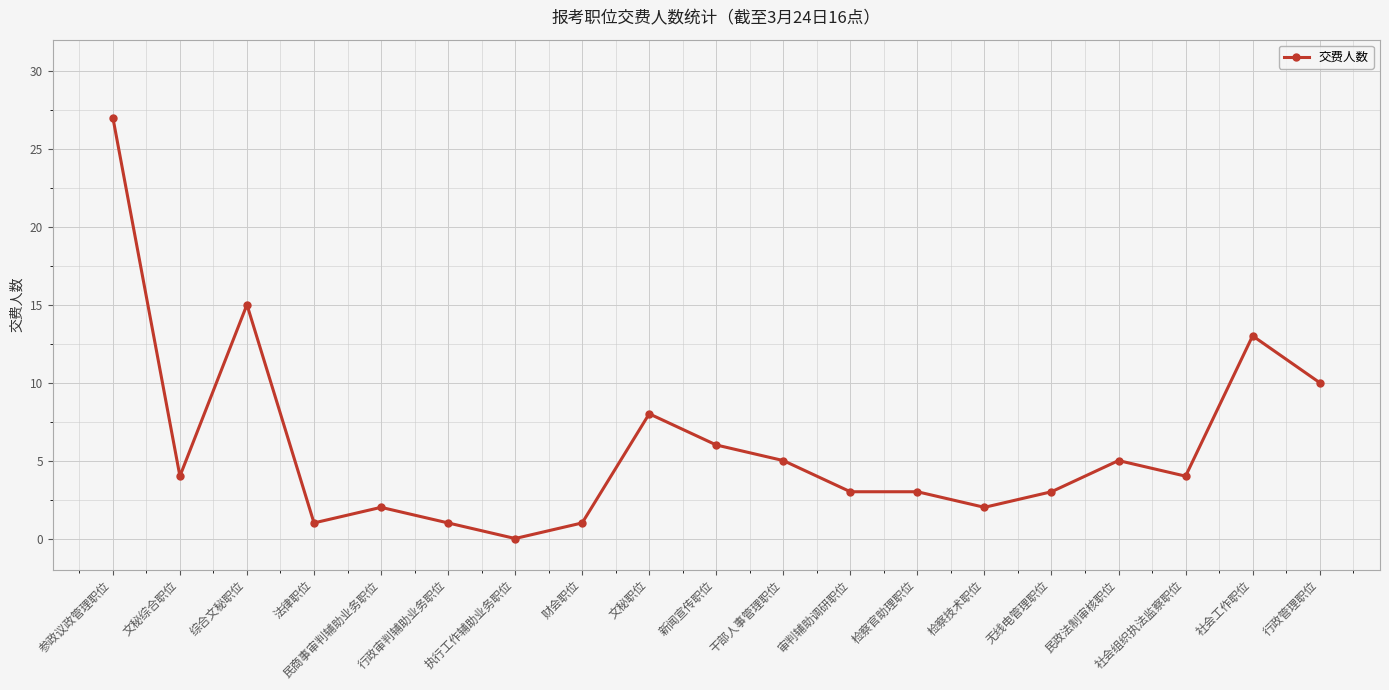

Which category has the lowest value across all series?

执行工作辅助业务职位